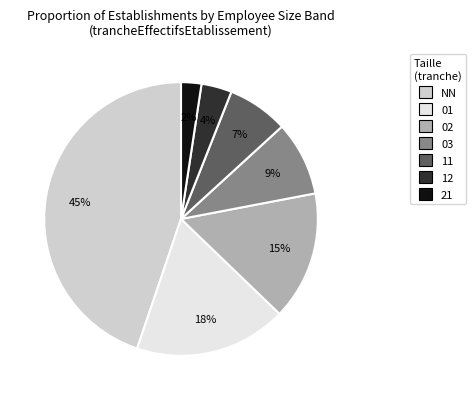

How many slices are in this pie chart?

7